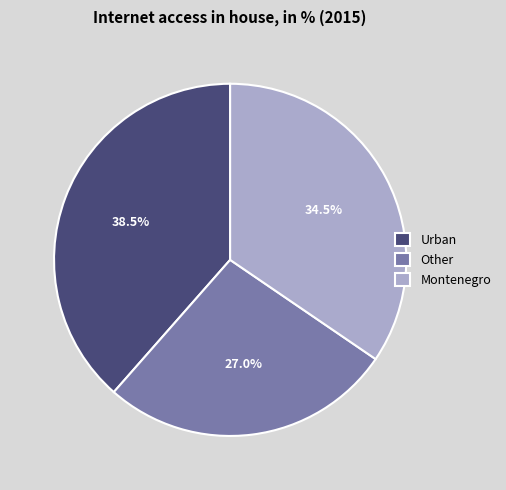

To the nearest percent, what is the difference between the largest and smallest slice percentages?

12%